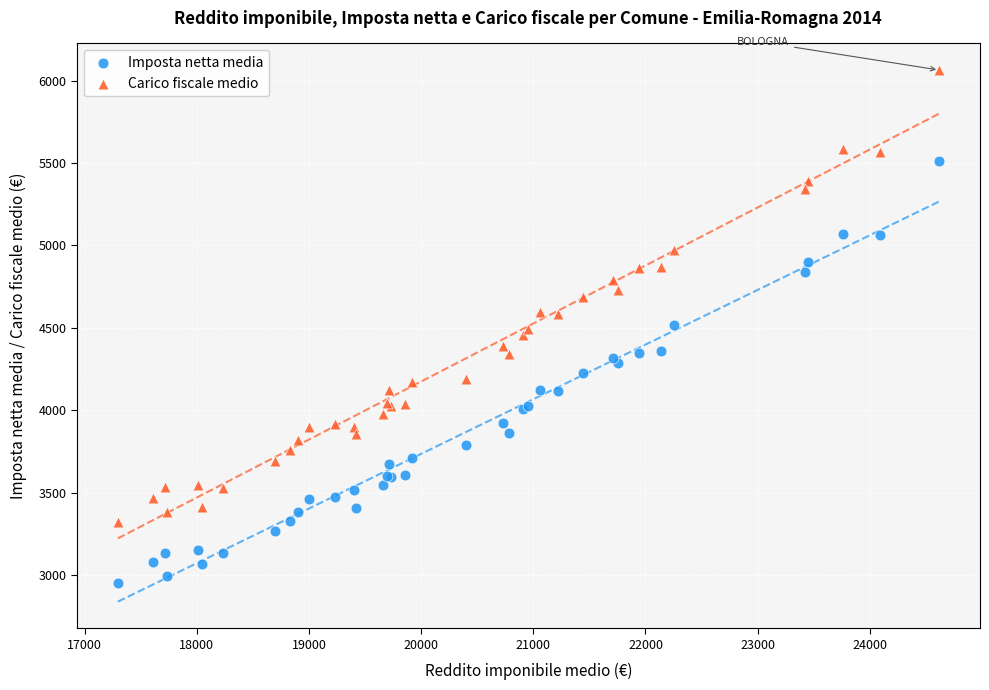

Which series contains the lowest Y value?

Imposta netta media